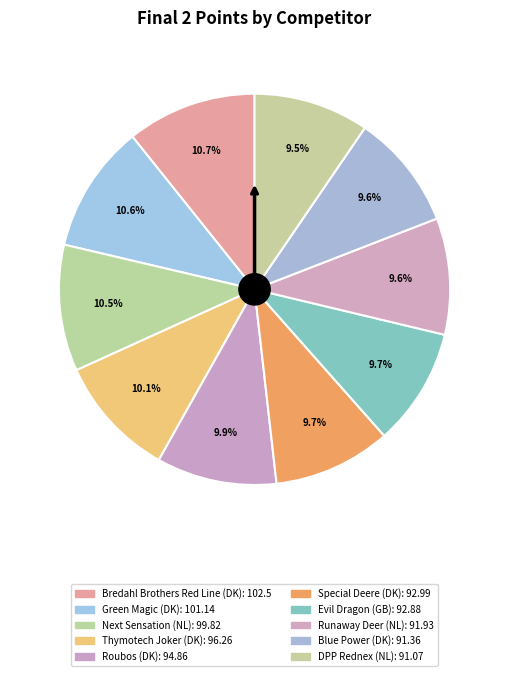

To the nearest percent, what is the combined percentage of DPP Rednex (NL) and Blue Power (DK)?

19%